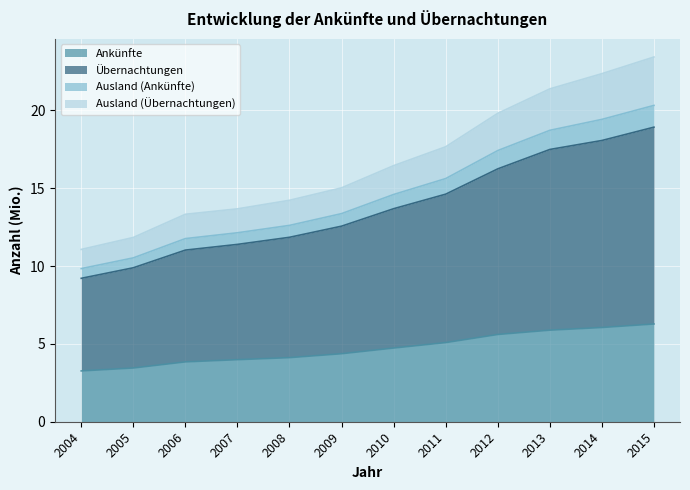

What is the highest value of the Ankünfte series?

6.3